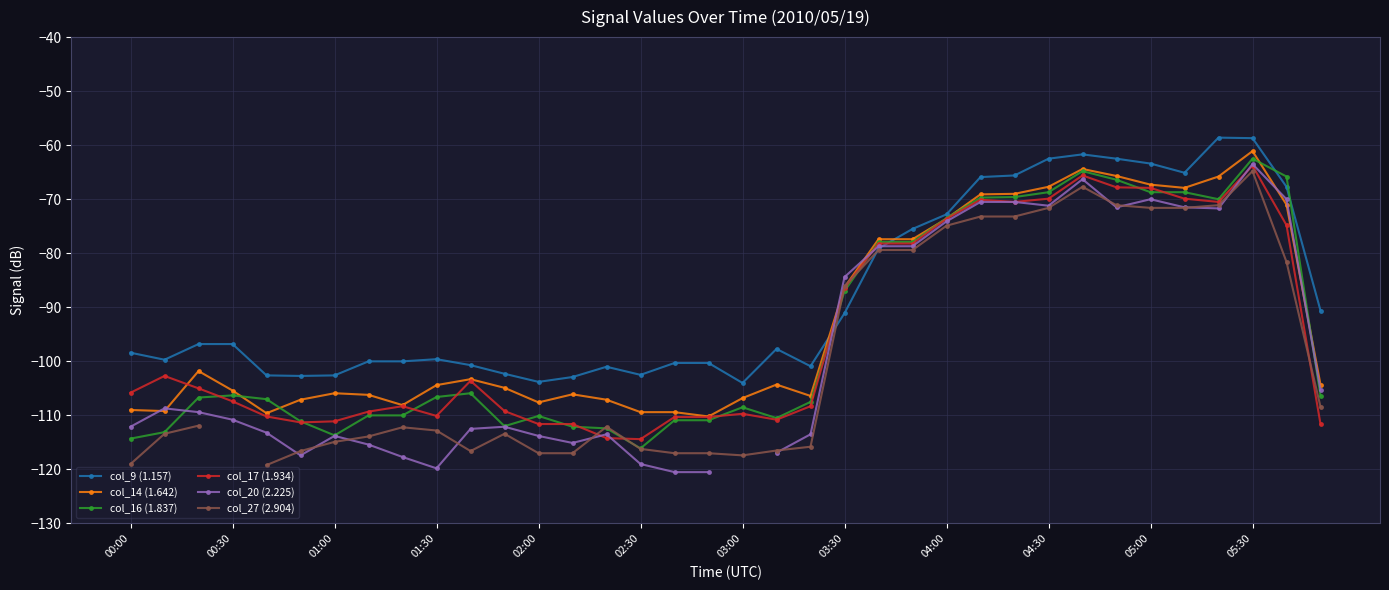

At which category does the chart reach its minimum across all series?

16